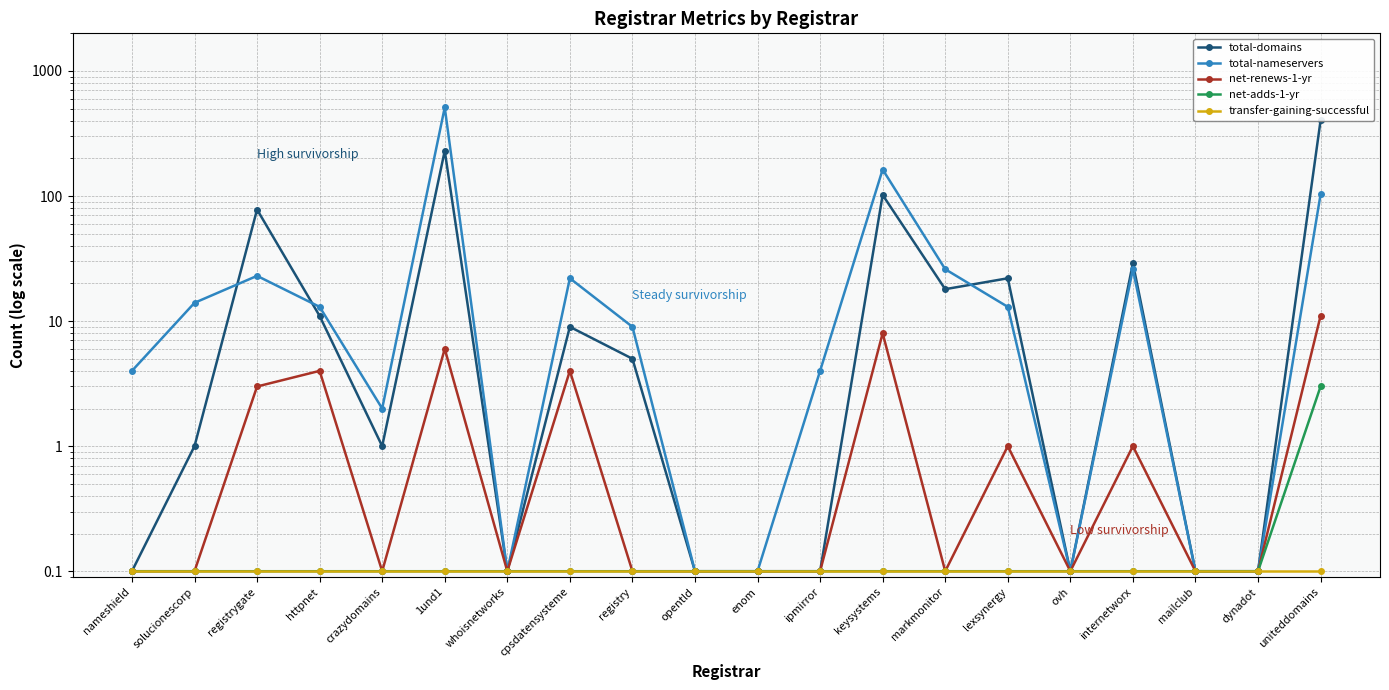

How many data points in total-nameservers are above 13?

8